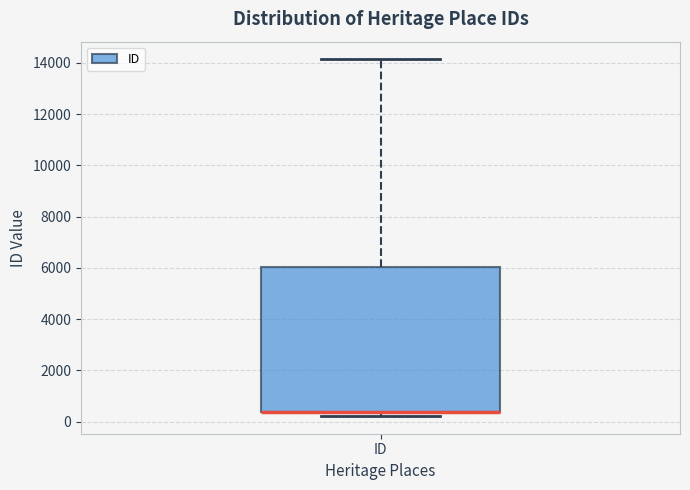

Read this box plot against the y-axis: the position of the median line, the range covered by the box, and the ends of both whiskers. The values are not printed on the chart, so give them approximately, as read against the axis.

median 400 (drawn on the box's lower edge), box 400 to 6000, whiskers 200 to 14200